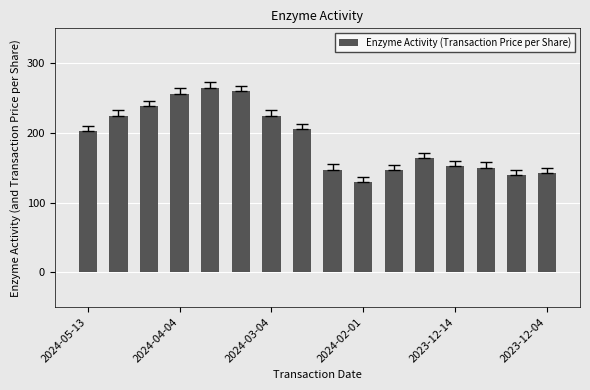

How many bars are there in total?

16